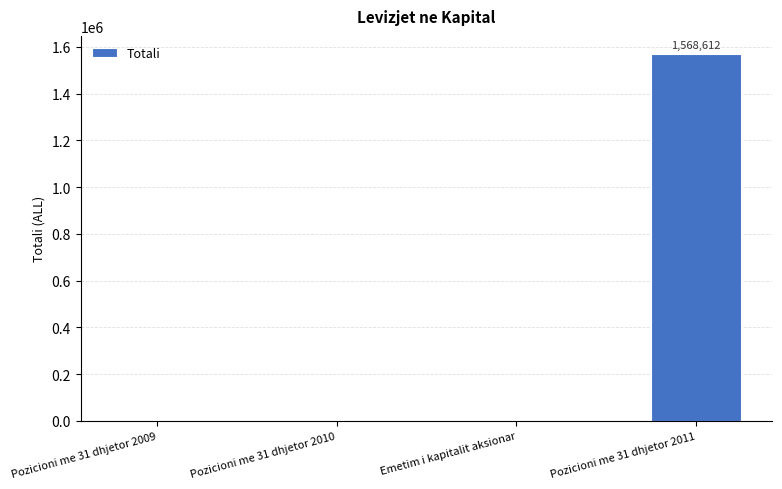

Which has a higher value, Pozicioni me 31 dhjetor 2011 or Emetim i kapitalit aksionar?

Pozicioni me 31 dhjetor 2011